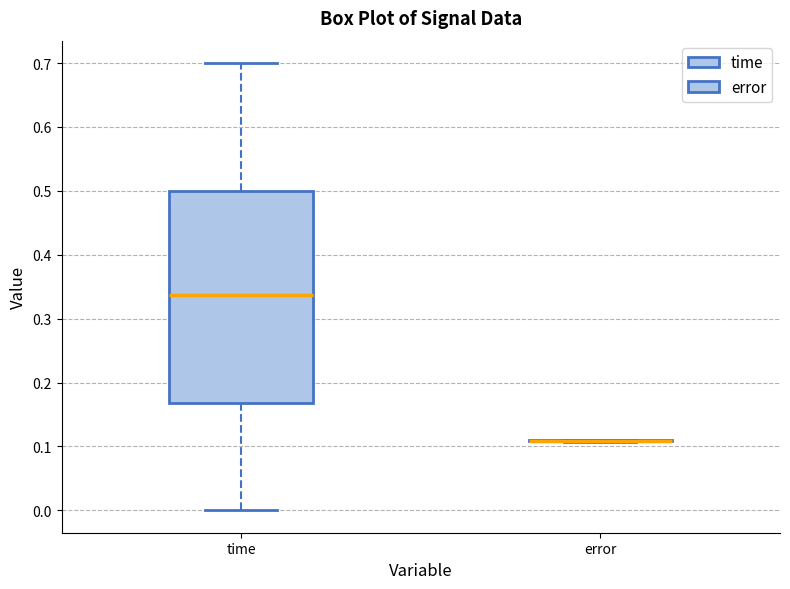

Reading left to right, transcribe this box plot: for each box, give where its median line is, the range the box spans, and where its two whiskers end, as read against the y-axis. The values are not printed on the chart, so give them approximately, as read against the axis.

time: median 0.34, box 0.17 to 0.50, whiskers 0.00 to 0.70
error: box collapsed to a line at 0.11, whiskers 0.11 to 0.11